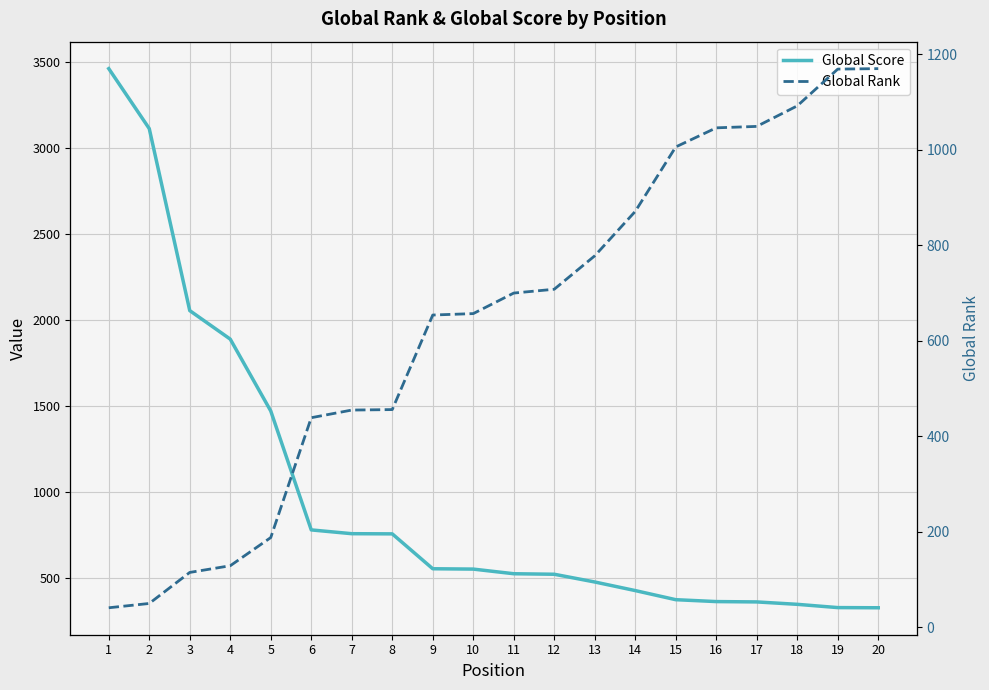

Reading right to left, transcribe all the data shown in this chart.

Global Score: 20=327	19=328	18=347	17=361	16=363	15=374	14=427	13=477	12=522	11=525	10=552	9=554	8=757	7=758	6=780	5=1472	4=1890	3=2056	2=3115	1=3464
Global Rank: 20=1170	19=1169	18=1092	17=1049	16=1046	15=1006	14=871	13=778	12=708	11=700	10=657	9=654	8=456	7=455	6=439	5=188	4=129	3=115	2=50	1=41